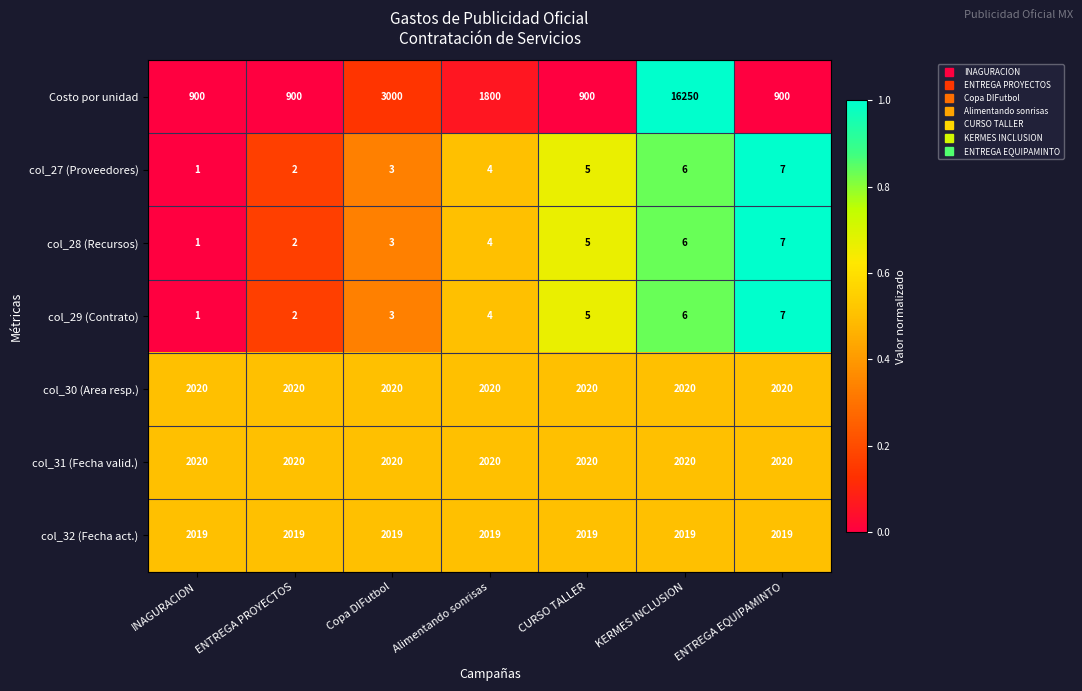

How many categories are shown in the chart?

7